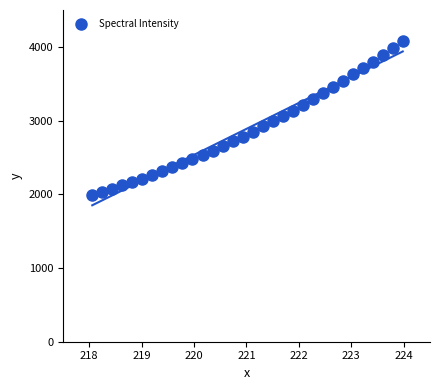

What is the range of Y values (max minus min)?

2091.1